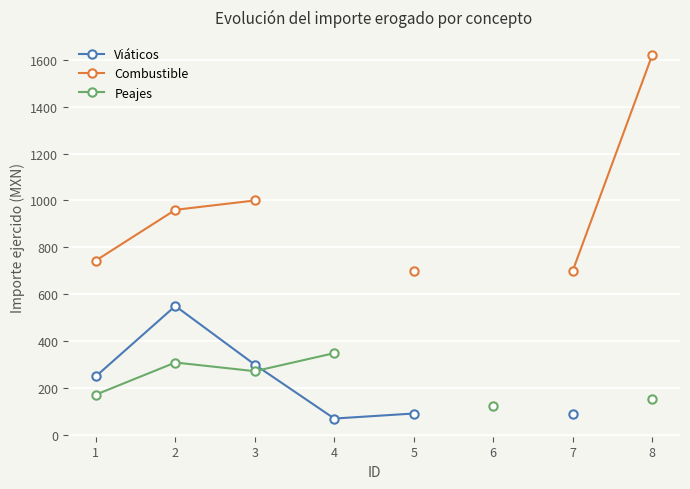

True or false: Combustible has a value of 368.7 at 5.

False